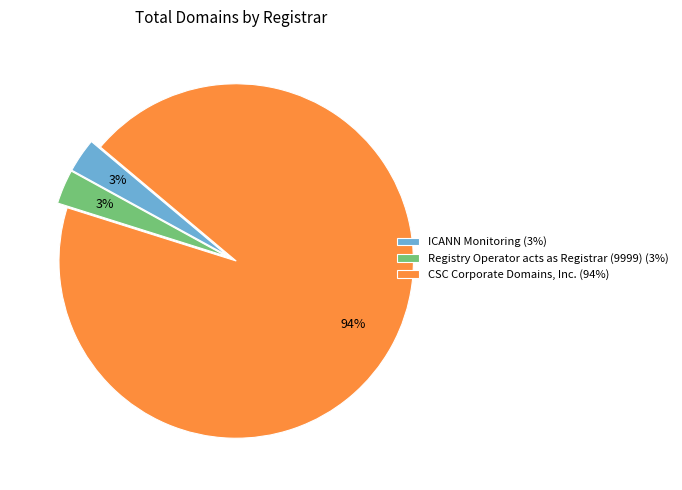

To the nearest percent, what is the average slice percentage?

33%